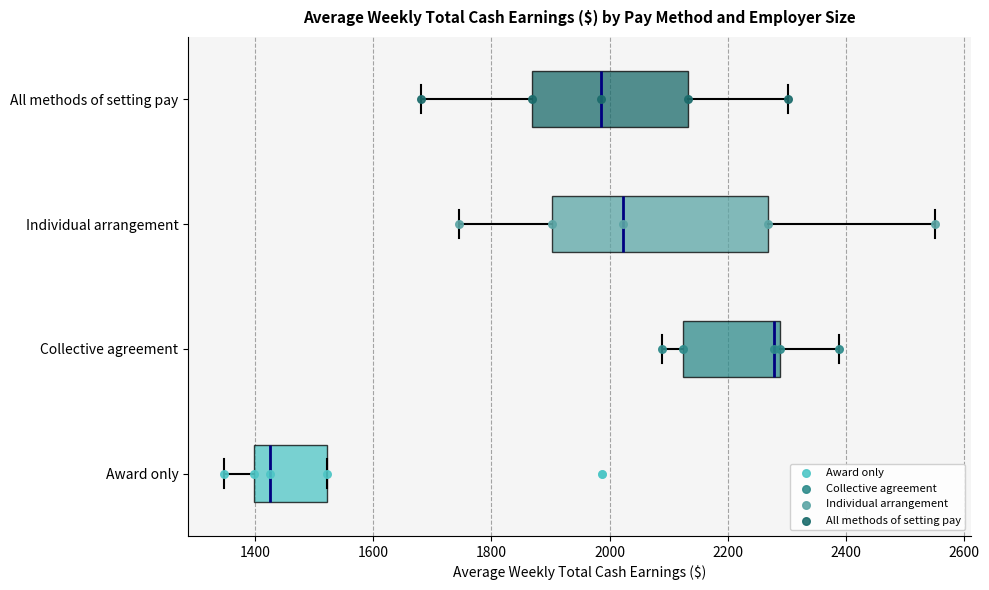

Which box's median line is the furthest to the left?

Award only